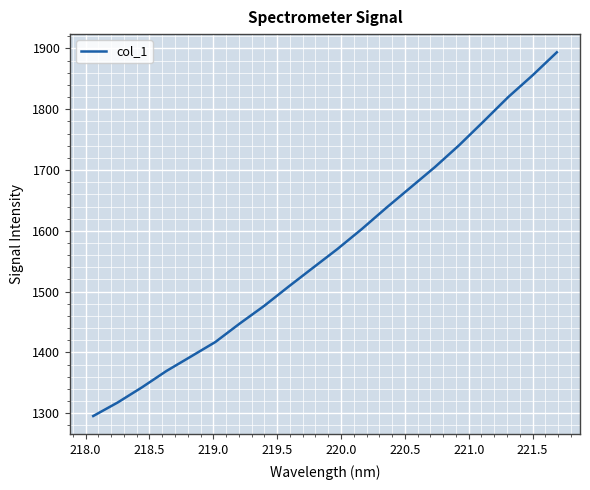

What is the difference between the maximum and minimum values?

598.2